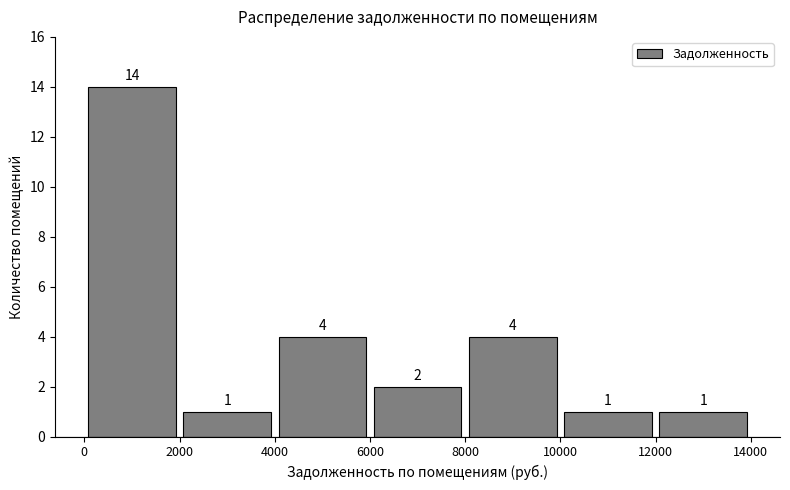

What is the height of the bar covering 12000 to 14000 on the x-axis?

1